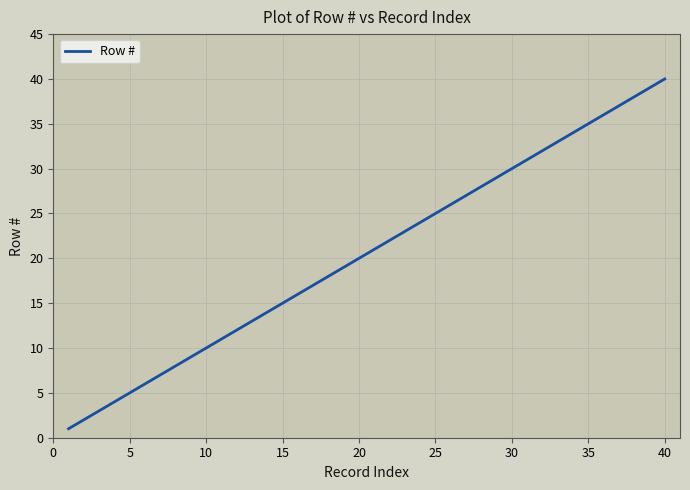

What is the difference between the maximum and minimum values?

39